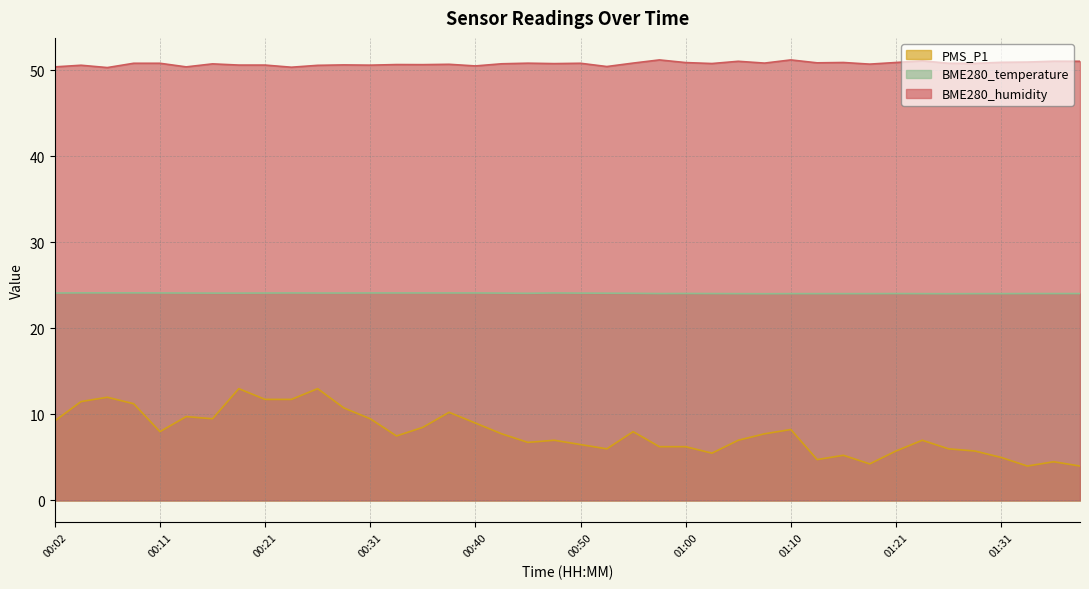

What is the smallest value displayed?

4.0